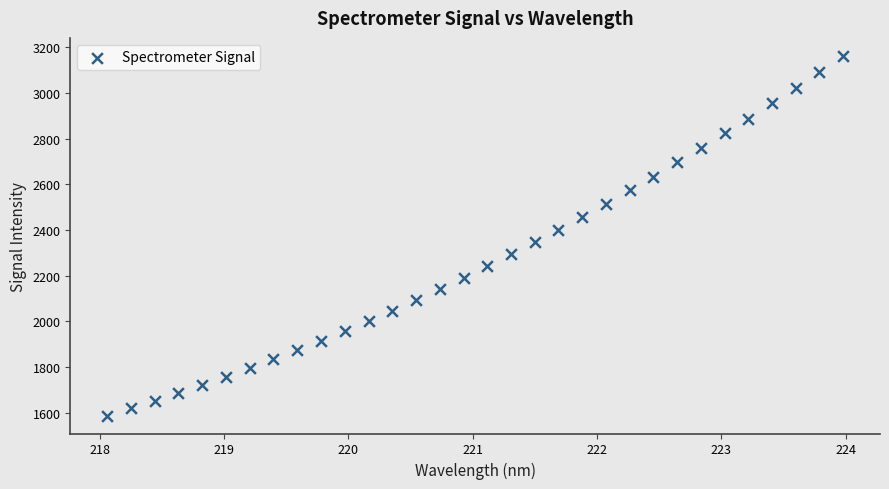

What is the range of X values (max minus min)?

5.9